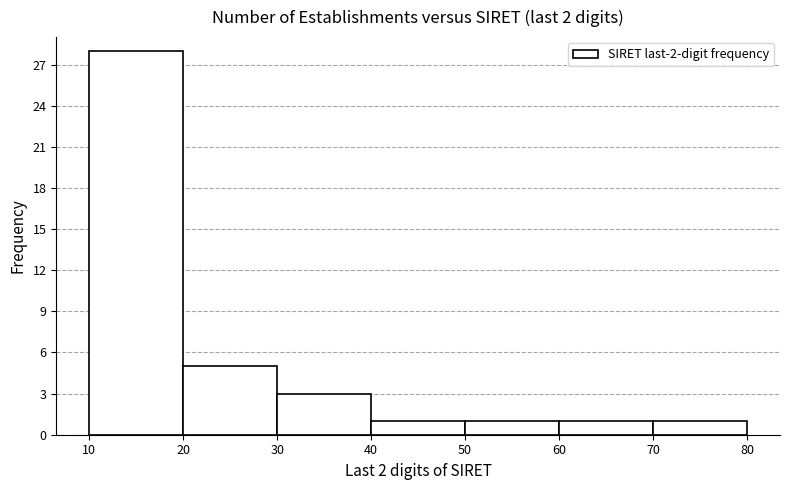

What is the height of the bar covering 10 to 20 on the x-axis? The values are not printed on the chart, so give them approximately, as read against the axis.

28